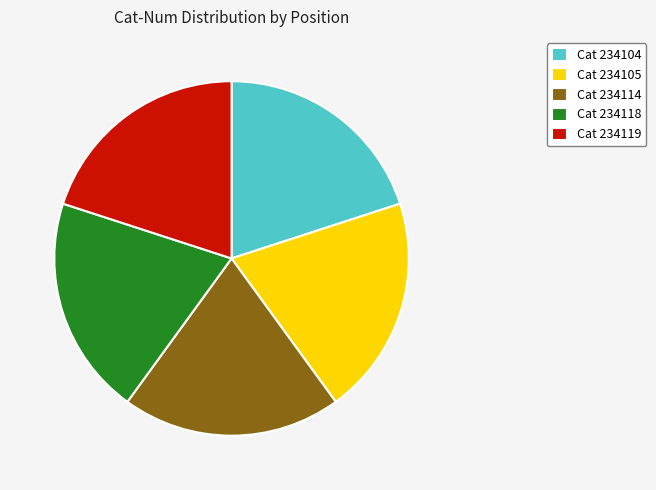

True or false: Cat 234105 accounts for 20% of the total.

True